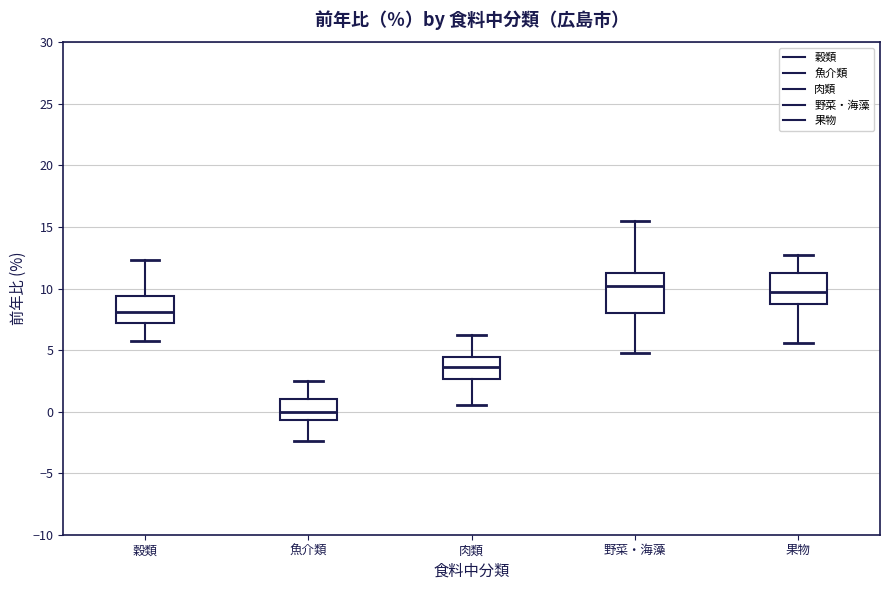

Comparing the boxes themselves (not the whiskers), which one is the tallest?

野菜・海藻